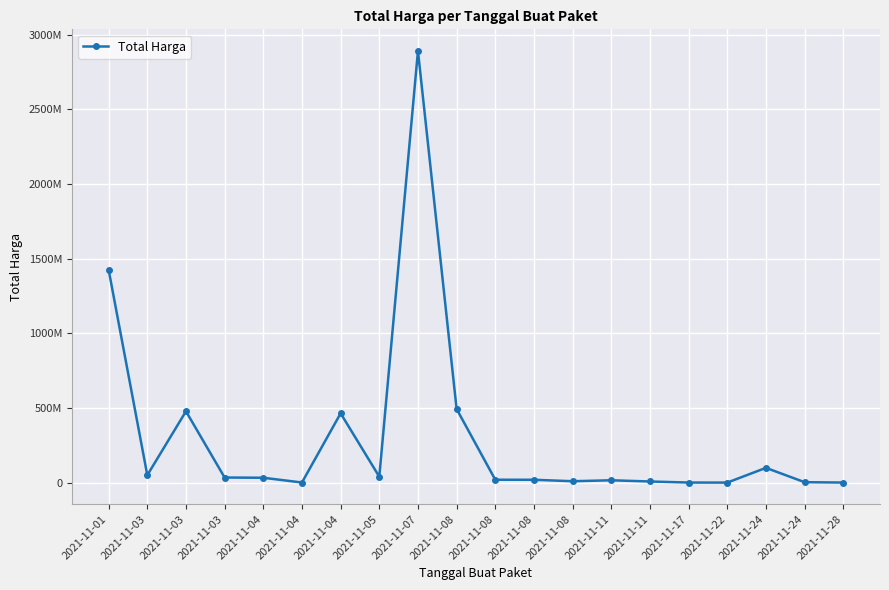

Where does the data first go above 32441200?

2021-11-01